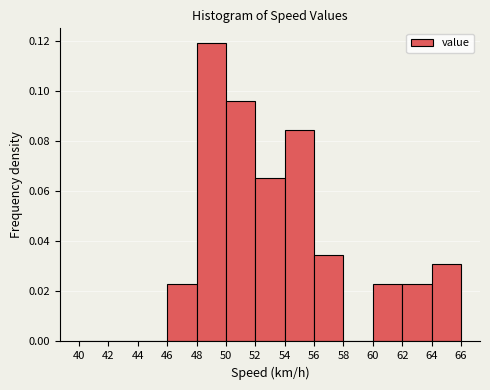

Reading left to right, list every bar in this chart as the range it spans on the x-axis followed by its height. The values are not printed on the chart, so give them approximately, as read against the axis.

40 to 42: 0
42 to 44: 0
44 to 46: 0
46 to 48: 0.024
48 to 50: 0.120
50 to 52: 0.096
52 to 54: 0.066
54 to 56: 0.084
56 to 58: 0.034
58 to 60: 0
60 to 62: 0.024
62 to 64: 0.024
64 to 66: 0.030